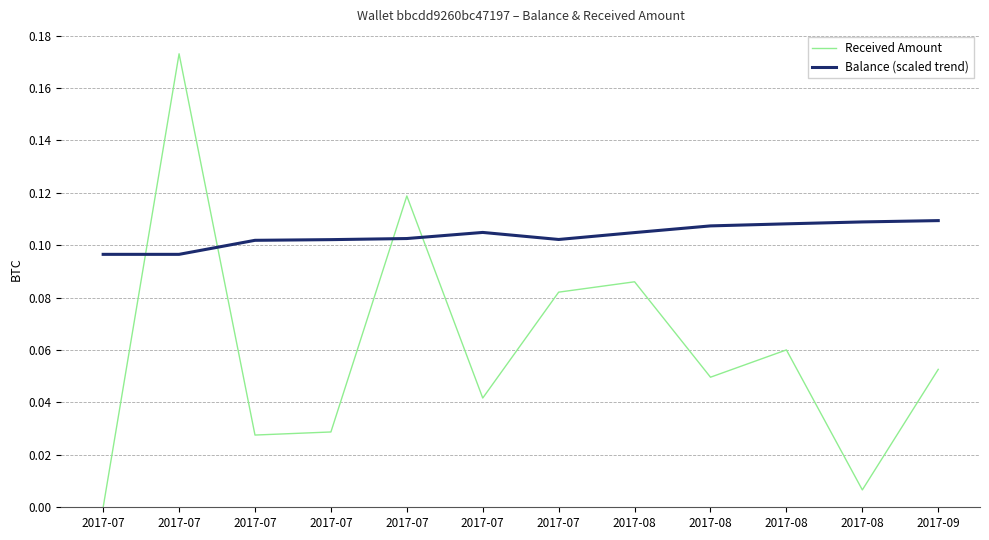

How many lines are shown in the chart?

2